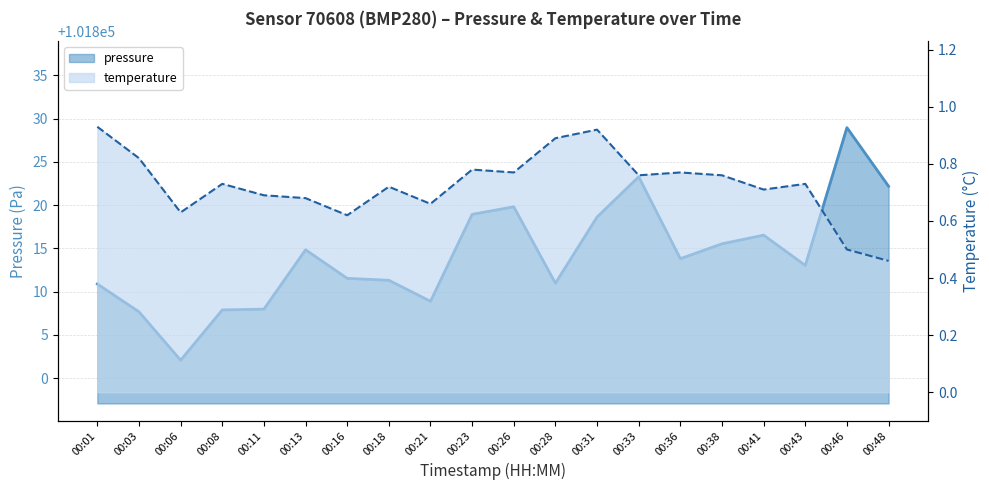

How many lines are shown in the chart?

2